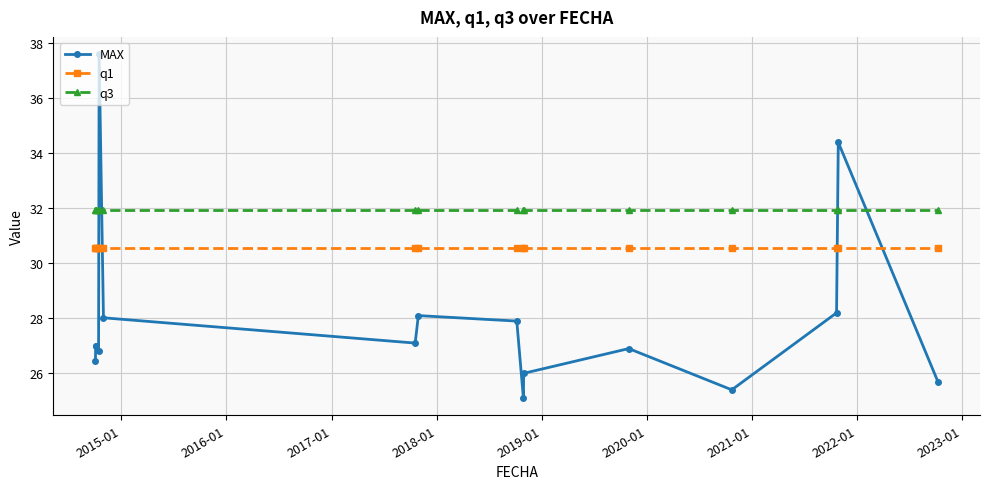

How many intersections are there between q1 and MAX?

4